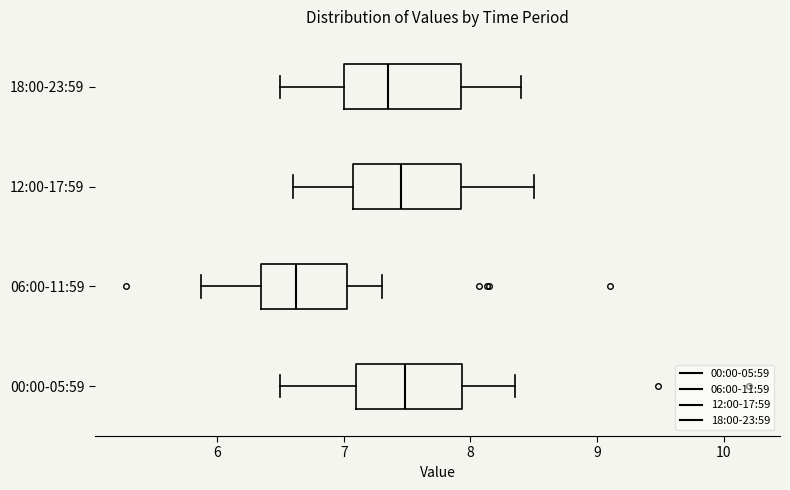

Where is the right edge of the box for 00:00-05:59 on the x-axis? The values are not printed on the chart, so give them approximately, as read against the axis.

7.9